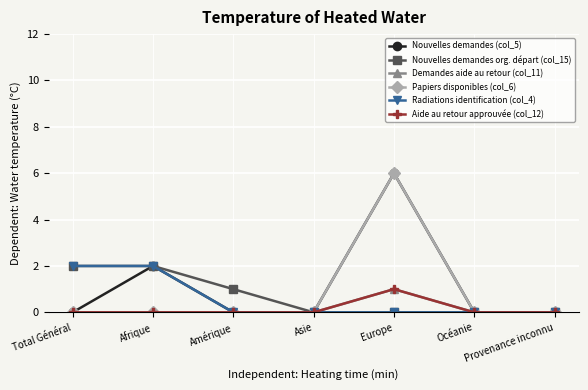

What is the average value of the Papiers disponibles (col_6) series?

1